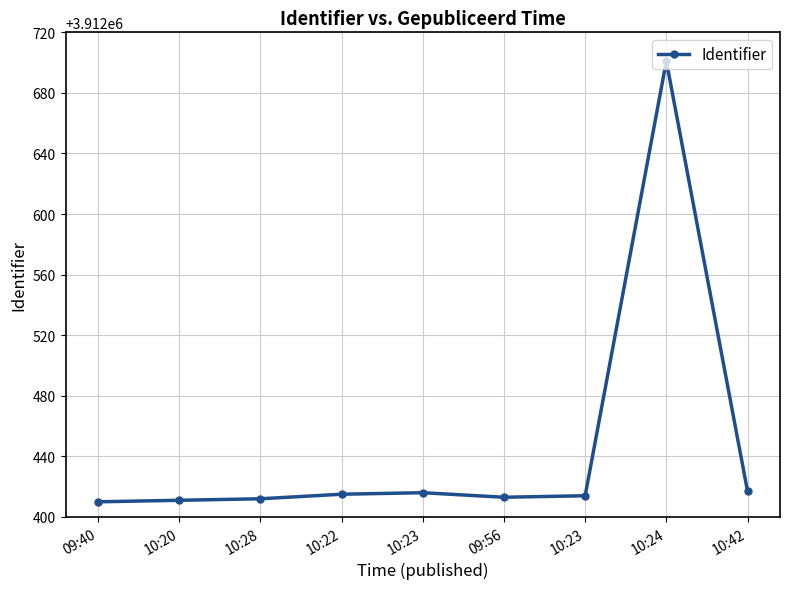

Is it true that the value at 09:56 is 3912413?

True